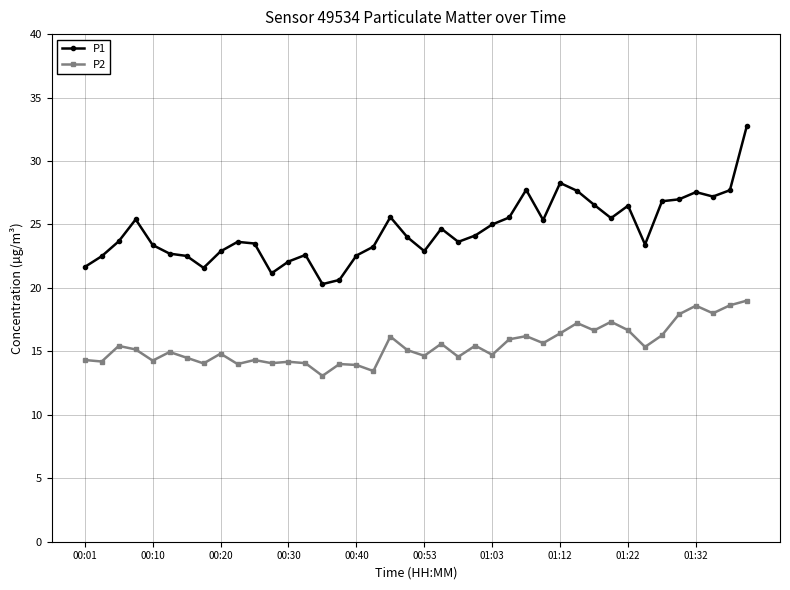

What is the sum of all P1 values?

981.4